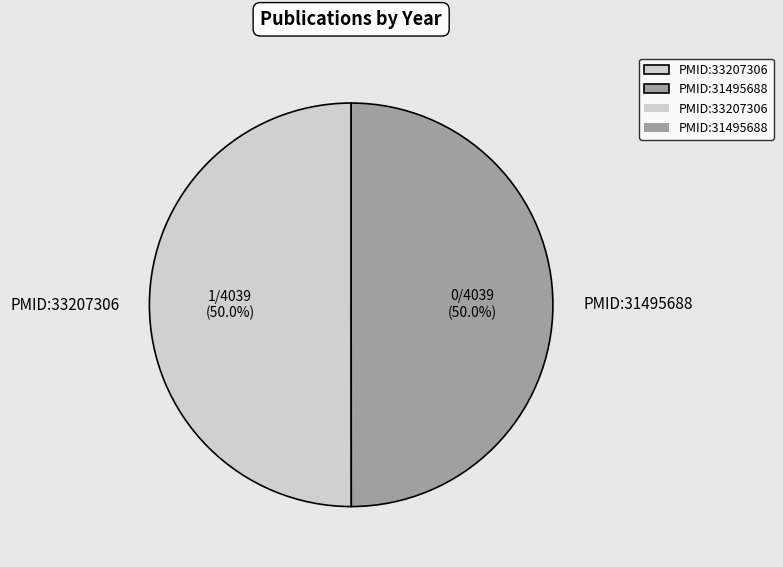

What is the ratio of the value at PMID:31495688 to the value at PMID:33207306?

1.0